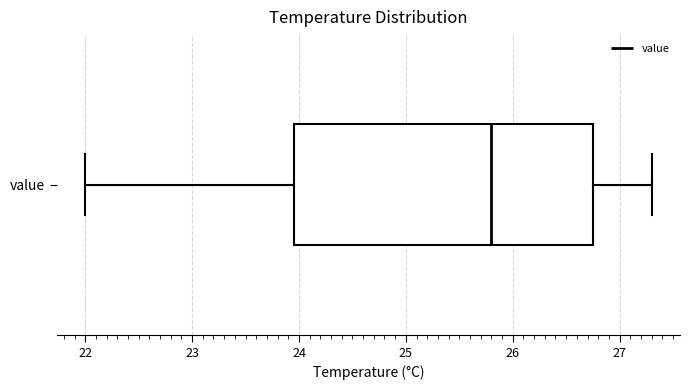

Read this box plot against the x-axis: the position of the median line, the range covered by the box, and the ends of both whiskers. The values are not printed on the chart, so give them approximately, as read against the axis.

median 25.8, box 24.0 to 26.8, whiskers 22.0 to 27.3